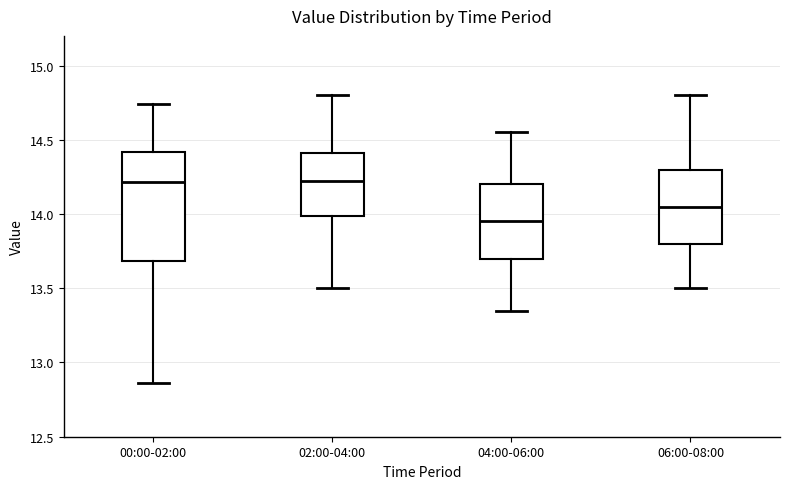

Where does the lower whisker of the box for 00:00-02:00 end on the y-axis? The values are not printed on the chart, so give them approximately, as read against the axis.

12.85